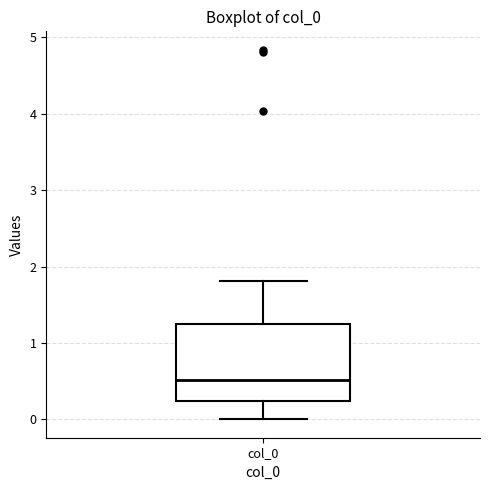

Transcribe this box plot: give where the median line is, the range the box spans, and where the two whiskers end, as read against the y-axis. The values are not printed on the chart, so give them approximately, as read against the axis.

median 0.5, box 0.2 to 1.2, whiskers 0.0 to 1.8